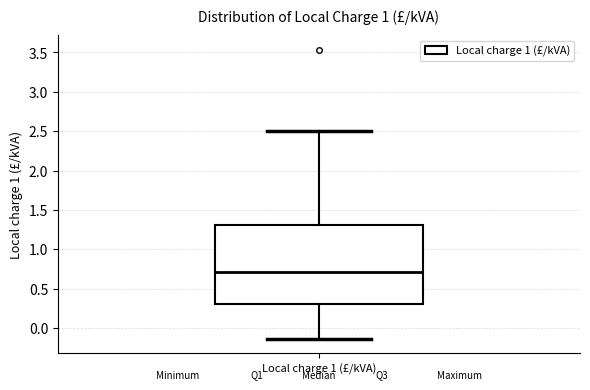

Where does the median line of the box for Local charge 1 (£/kVA) sit on the y-axis? The values are not printed on the chart, so give them approximately, as read against the axis.

0.70